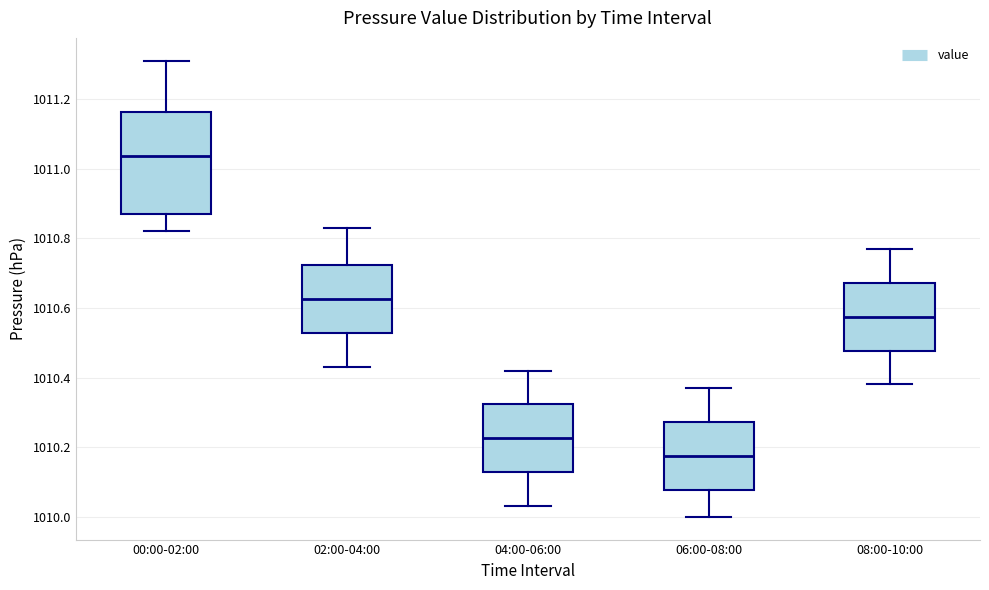

Which box has the lowest median line?

06:00-08:00